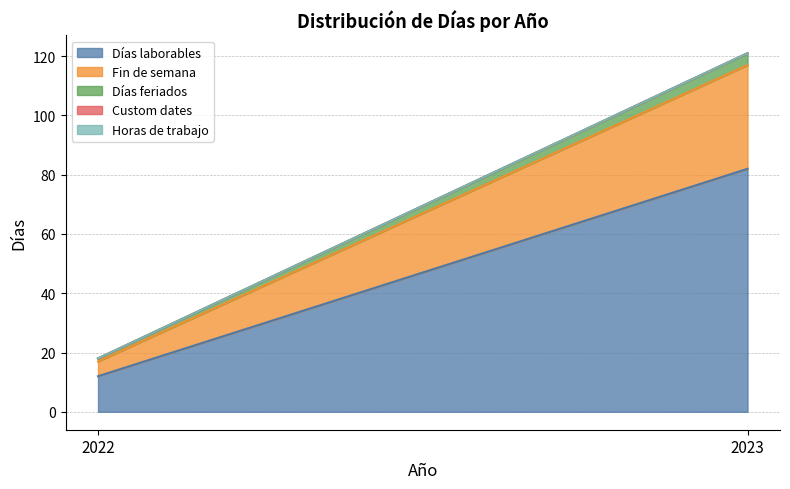

Which series has the widest spread of values?

Días laborables